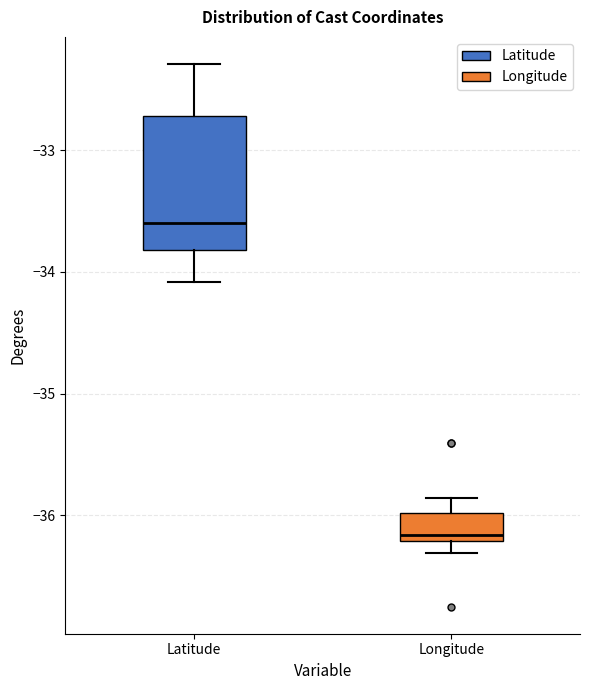

Where does the median line of the box for Latitude sit on the y-axis? The values are not printed on the chart, so give them approximately, as read against the axis.

-33.6